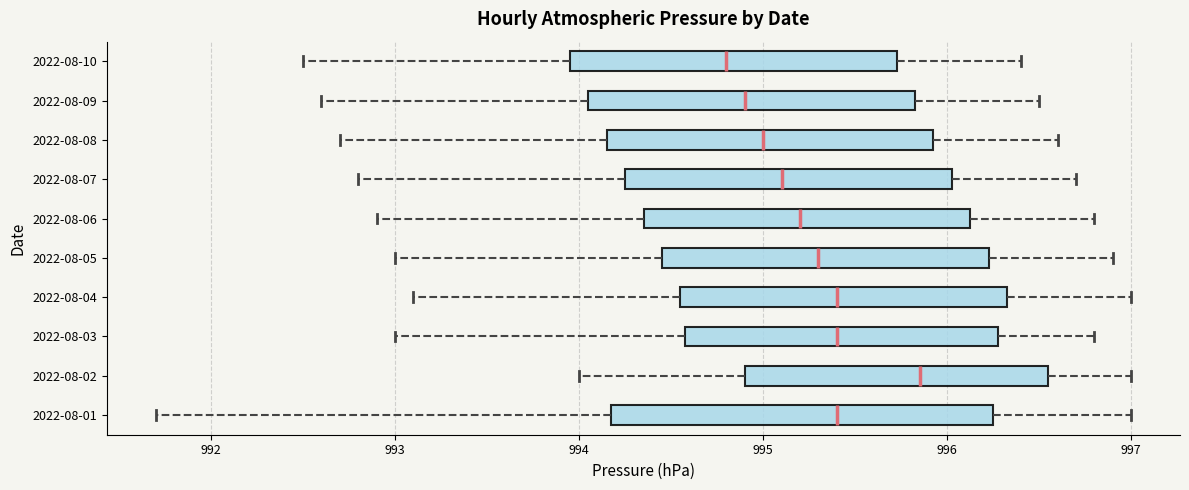

Comparing the boxes themselves (not the whiskers), which one is the widest?

2022-08-01